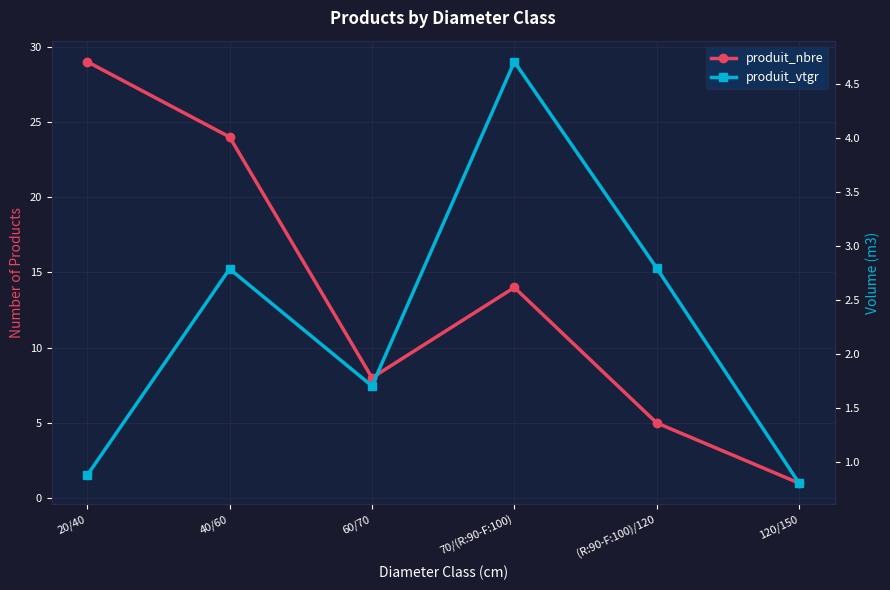

What is the average value of the produit_nbre series?

13.5